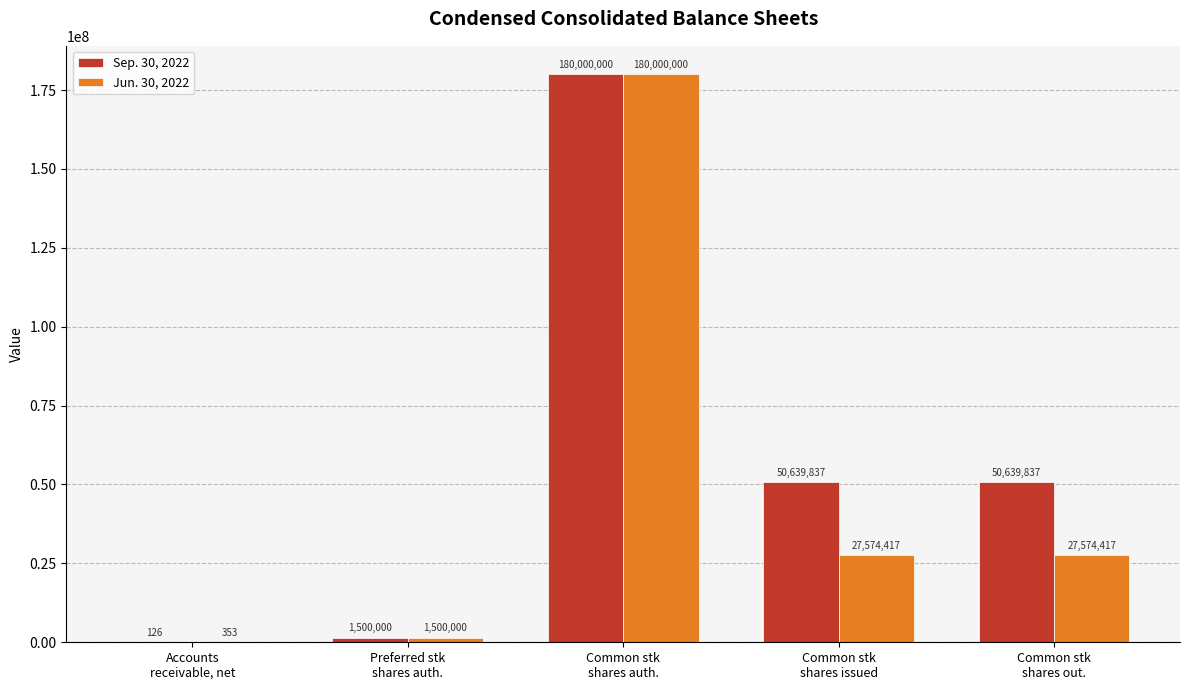

Count the number of data series in this chart.

2